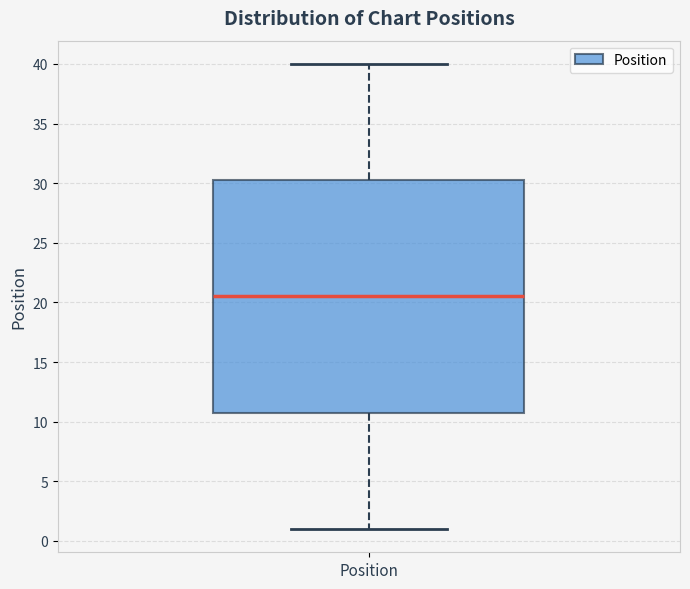

Transcribe this box plot: give where the median line is, the range the box spans, and where the two whiskers end, as read against the y-axis. The values are not printed on the chart, so give them approximately, as read against the axis.

median 20.5, box 11.0 to 30.5, whiskers 1.0 to 40.0